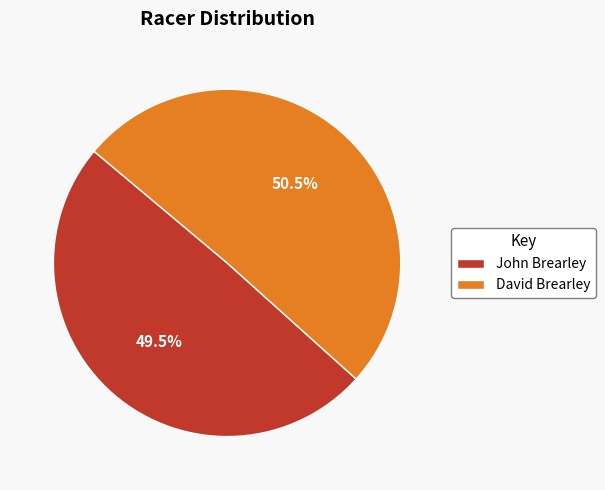

How many slices are in this pie chart?

2